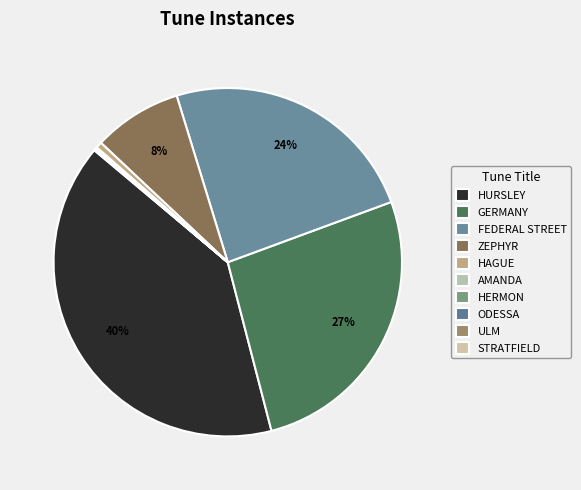

What is the smallest slice in the pie chart?

HERMON